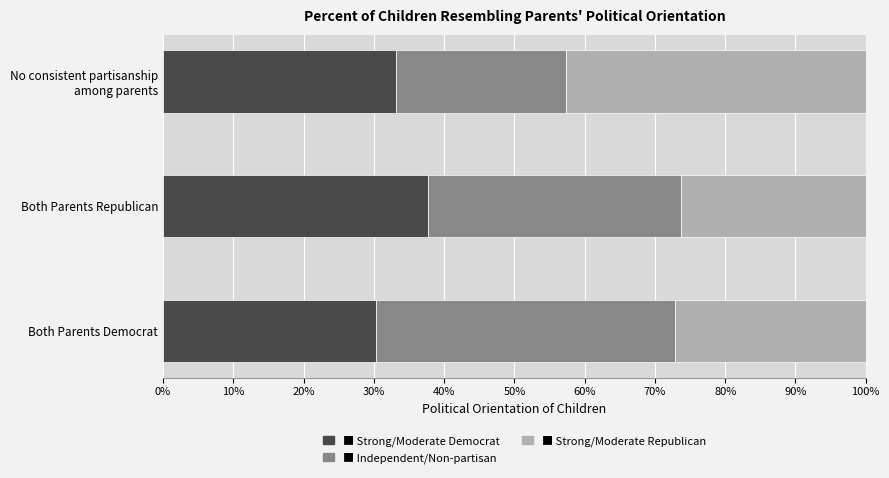

What is the total value across all series at Both Parents Democrat?

100.0